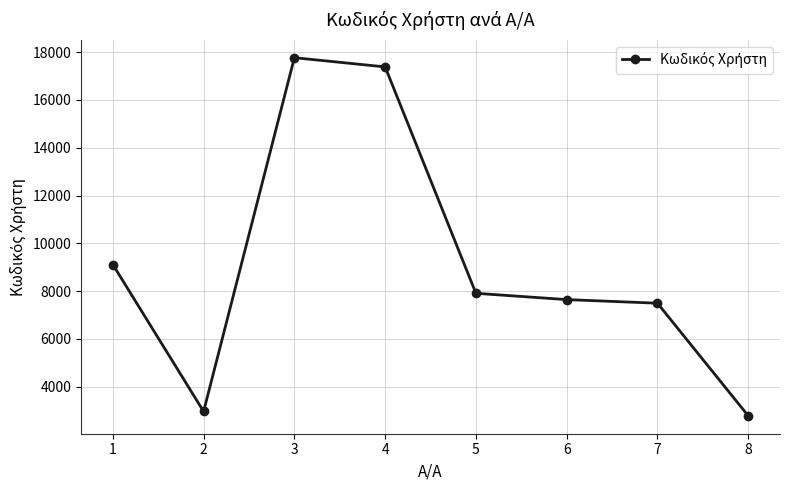

Approximately how many times larger is the value at 5 compared to 8?

2.8